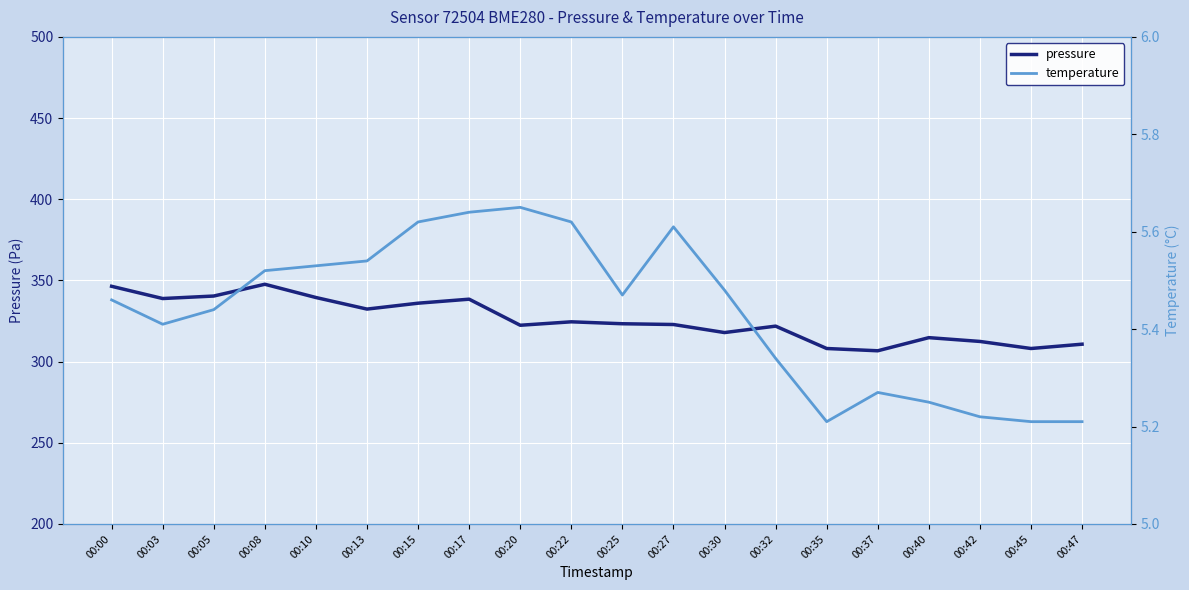

What is the average value of the temperature series?

5.4